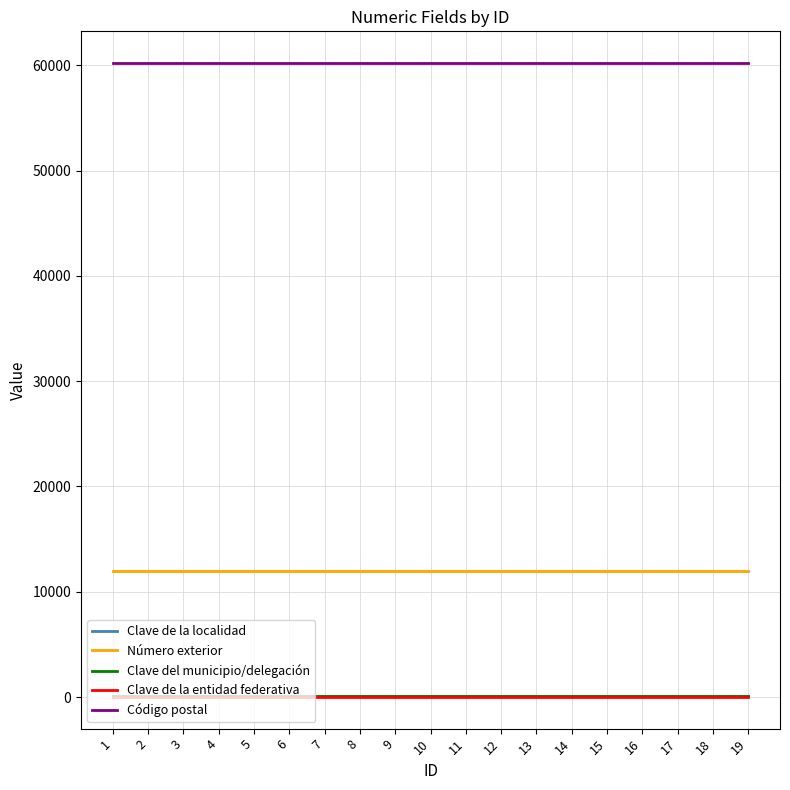

True or false: Clave de la entidad federativa and Código postal intersect in this chart.

False